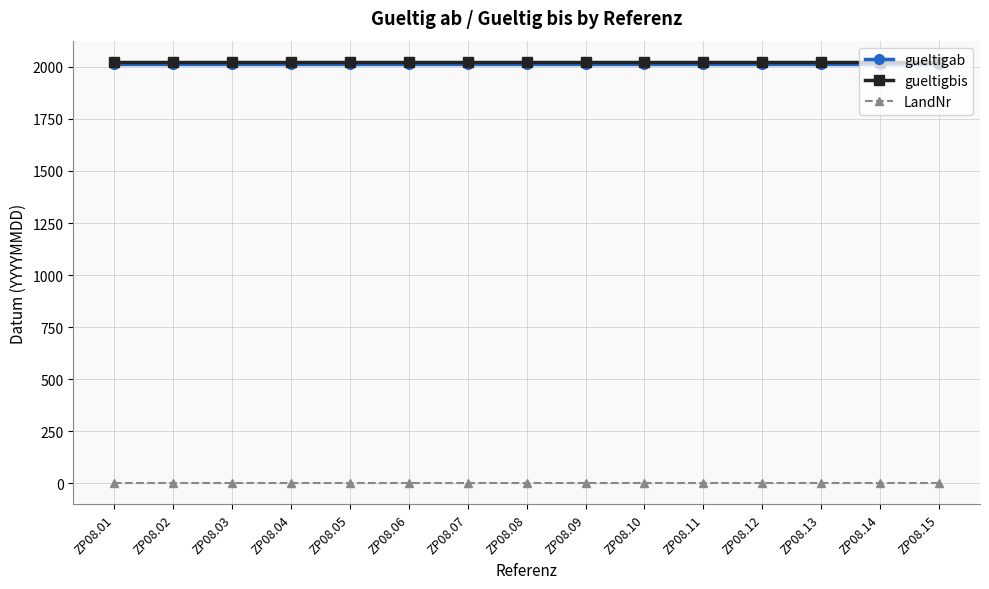

Is the value of LandNr at ZP08.05 greater than the value of gueltigab at ZP08.10?

No